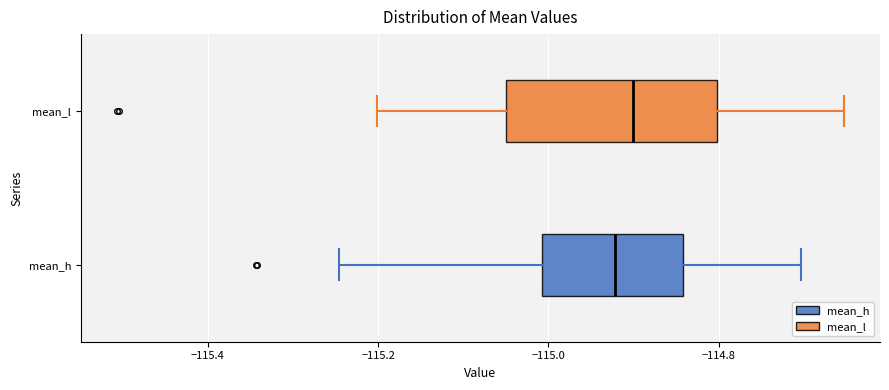

Where does the left whisker of the box for mean_l end on the x-axis? The values are not printed on the chart, so give them approximately, as read against the axis.

-115.20